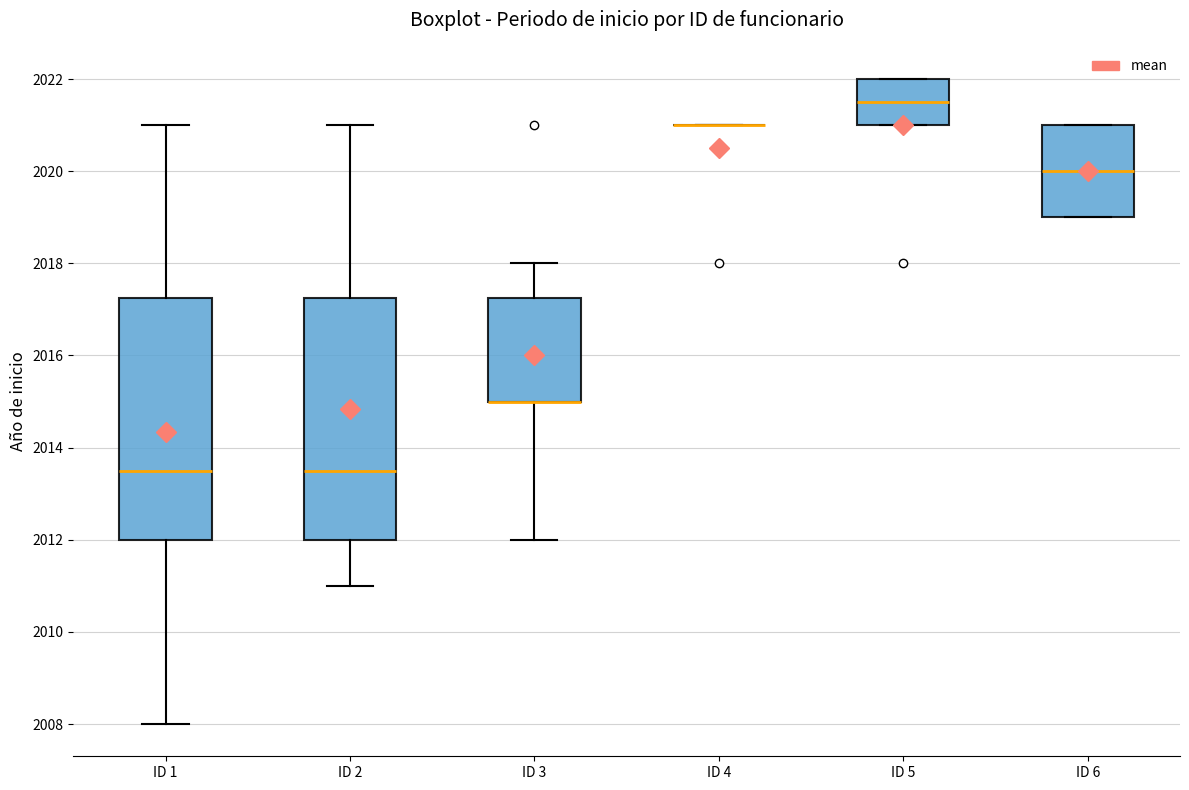

Reading left to right, transcribe this box plot: for each box, give where its median line is, the range the box spans, and where its two whiskers end, as read against the y-axis. The values are not printed on the chart, so give them approximately, as read against the axis.

ID 1: median 2013.6, box 2012.0 to 2017.2, whiskers 2008.0 to 2021.0
ID 2: median 2013.6, box 2012.0 to 2017.2, whiskers 2011.0 to 2021.0
ID 3: median 2015.0 (drawn on the box's lower edge), box 2015.0 to 2017.2, whiskers 2012.0 to 2018.0
ID 4: box collapsed to a line at 2021.0, whiskers 2021.0 to 2021.0
ID 5: median 2021.6, box 2021.0 to 2022.0, whiskers 2021.0 to 2022.0
ID 6: median 2020.0, box 2019.0 to 2021.0, whiskers 2019.0 to 2021.0